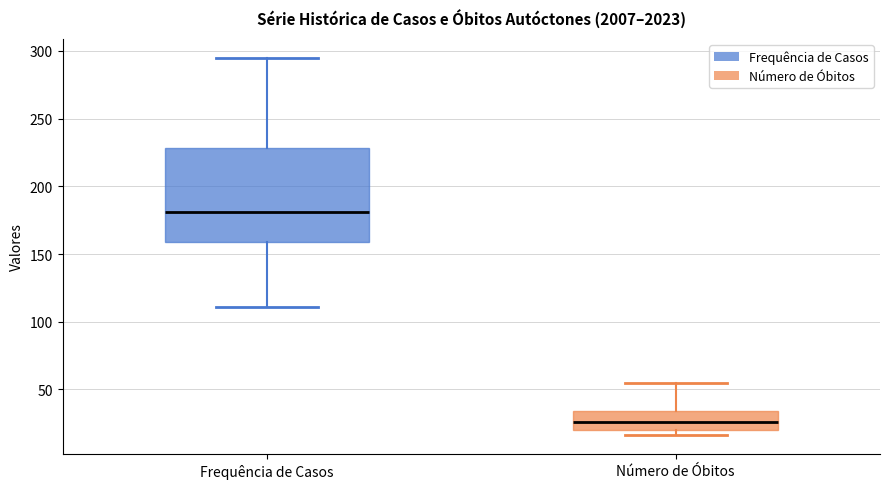

Reading left to right, transcribe this box plot: for each box, give where its median line is, the range the box spans, and where its two whiskers end, as read against the y-axis. The values are not printed on the chart, so give them approximately, as read against the axis.

Frequência de Casos: median 180, box 160 to 230, whiskers 110 to 295
Número de Óbitos: median 25, box 20 to 35, whiskers 15 to 55